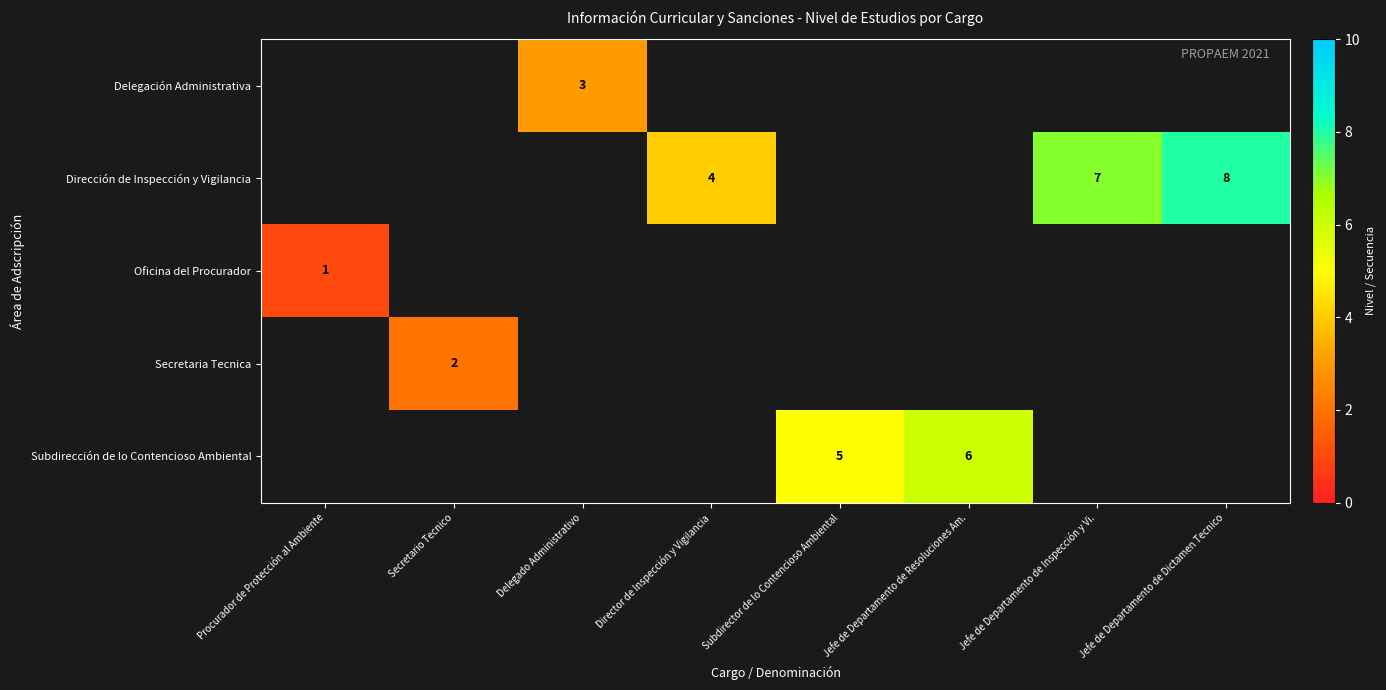

How many distinct data groups are displayed?

5